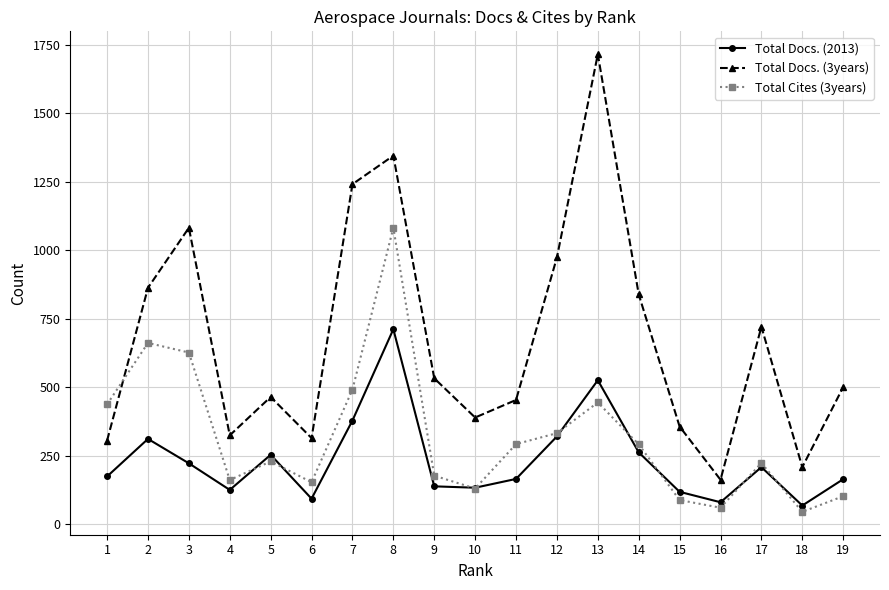

What is the sum of the Total Docs. (2013) values at 11 and 1?

341